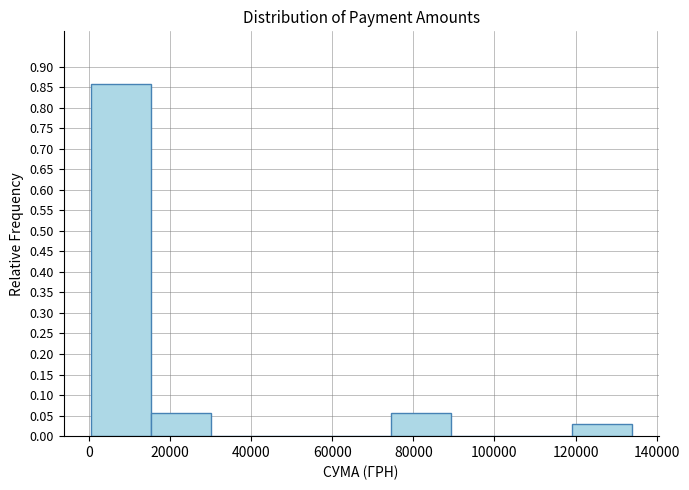

Reading left to right, transcribe this chart: for each bar, give the range it covers on the x-axis and its height. Neither the bar edges nor the heights are printed on the chart, so give them approximately, as read against the axes.

0 to 16000: 0.855
16000 to 30000: 0.055
30000 to 44000: 0
44000 to 60000: 0
60000 to 74000: 0
74000 to 90000: 0.055
90000 to 104000: 0
104000 to 120000: 0
120000 to 134000: 0.030